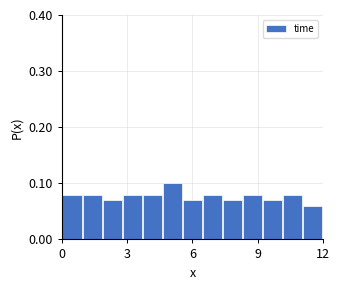

Around what value on the x-axis is the tallest bar? Give the approximate position of its centre, as read against the axis.

5.0